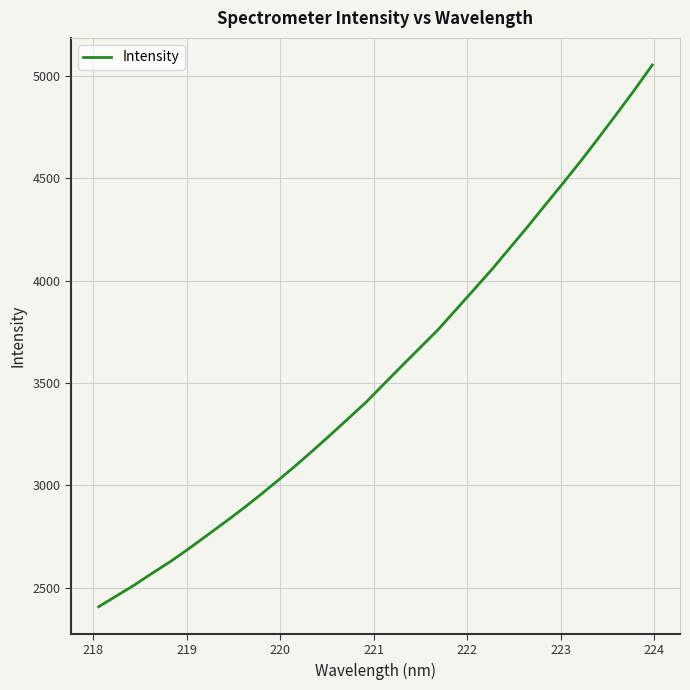

What is the greatest value displayed?

5053.3